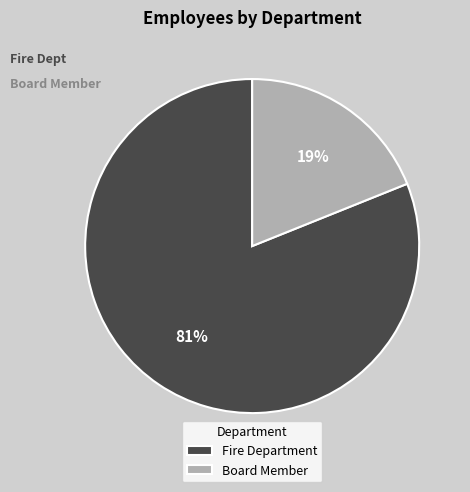

To the nearest percent, what is the average slice percentage?

50%